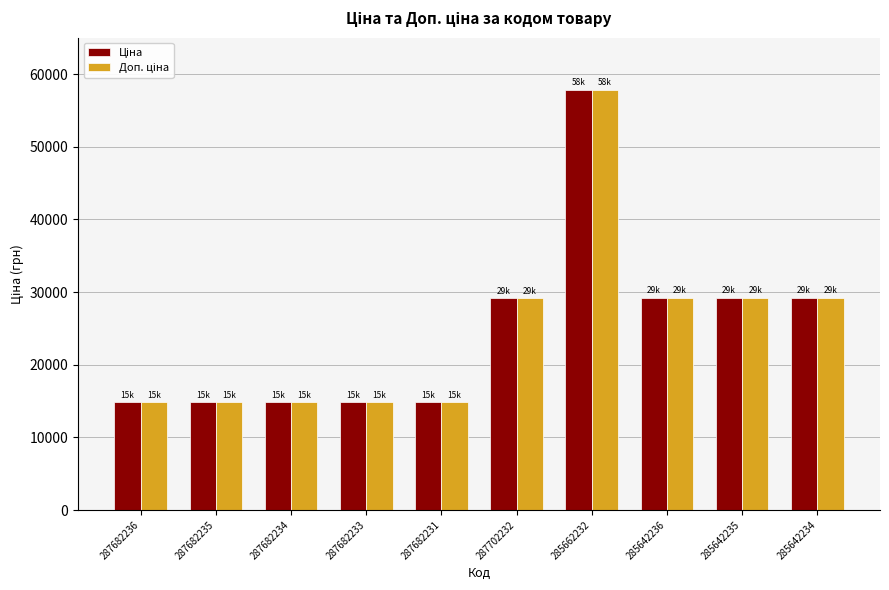

What is the total value across all series at 287702232?

58238.5